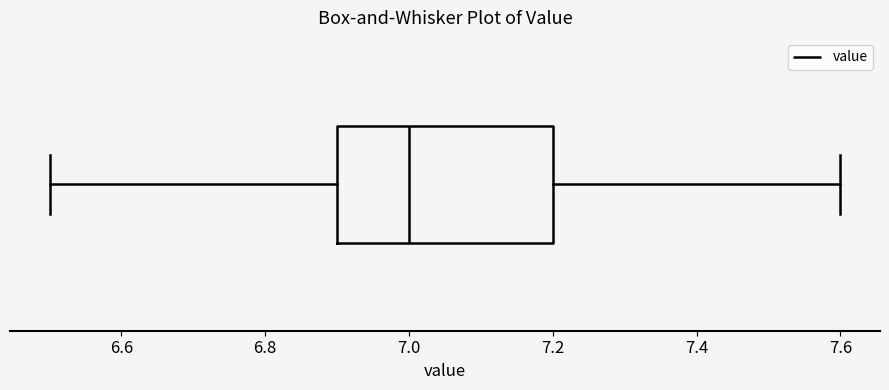

Read this box plot against the x-axis: the position of the median line, the range covered by the box, and the ends of both whiskers. The values are not printed on the chart, so give them approximately, as read against the axis.

median 7.0, box 6.9 to 7.2, whiskers 6.5 to 7.6